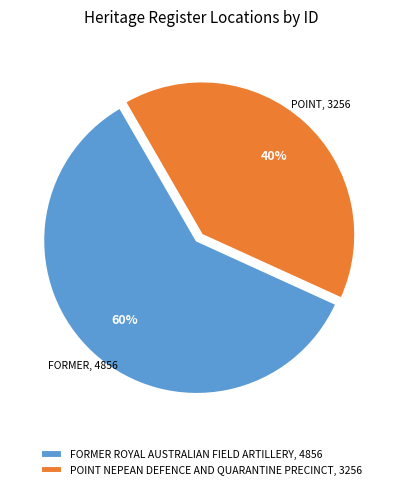

To the nearest percent, what is the combined percentage of FORMER ROYAL AUSTRALIAN FIELD ARTILLERY and POINT NEPEAN DEFENCE AND QUARANTINE PRECINCT?

100%